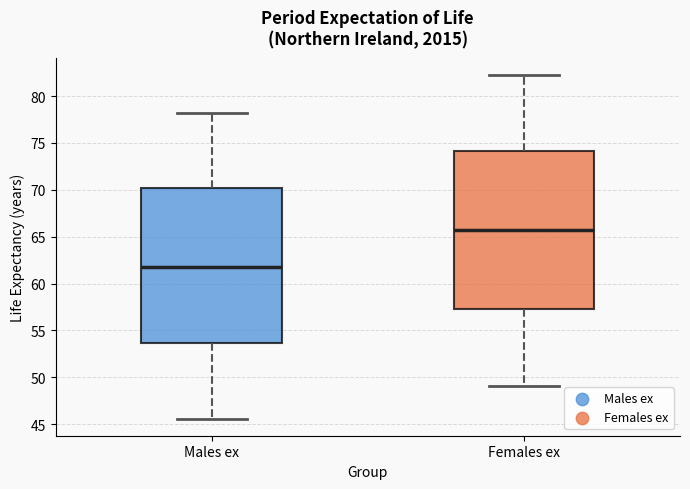

Which box has the highest median line?

Females ex